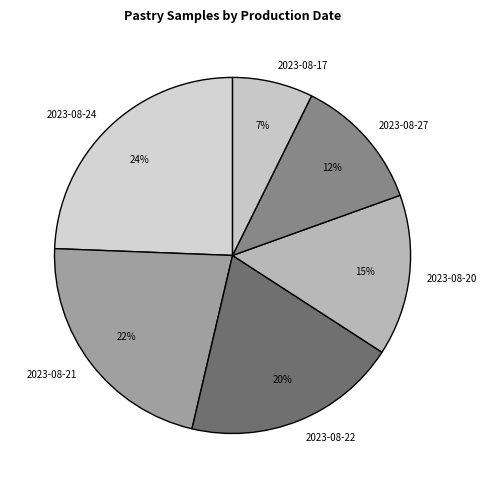

Is there any slice that represents more than half of the pie?

No